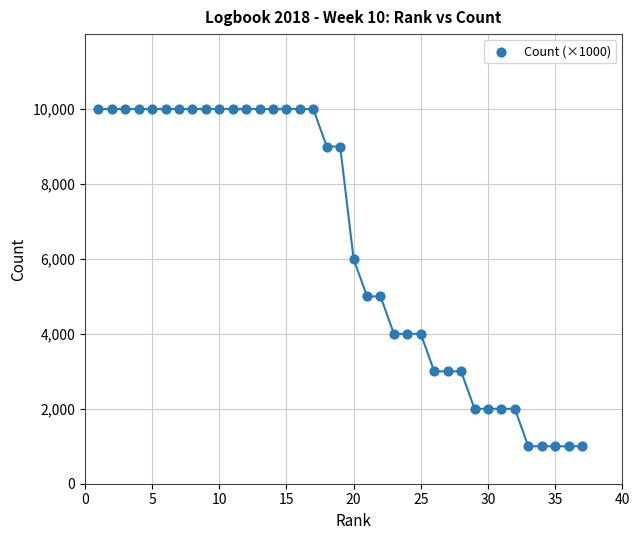

What is the range of Y values (max minus min)?

9000